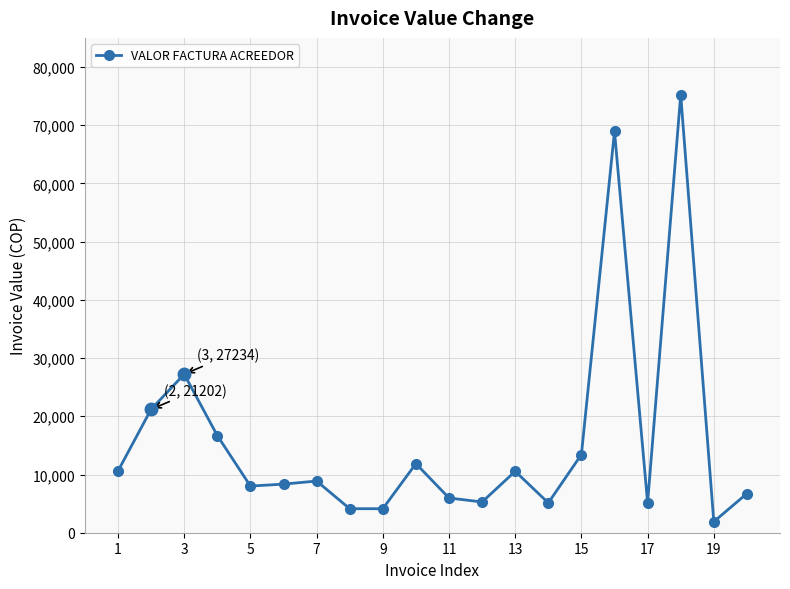

What is the value of the 16th point from the left?

68954